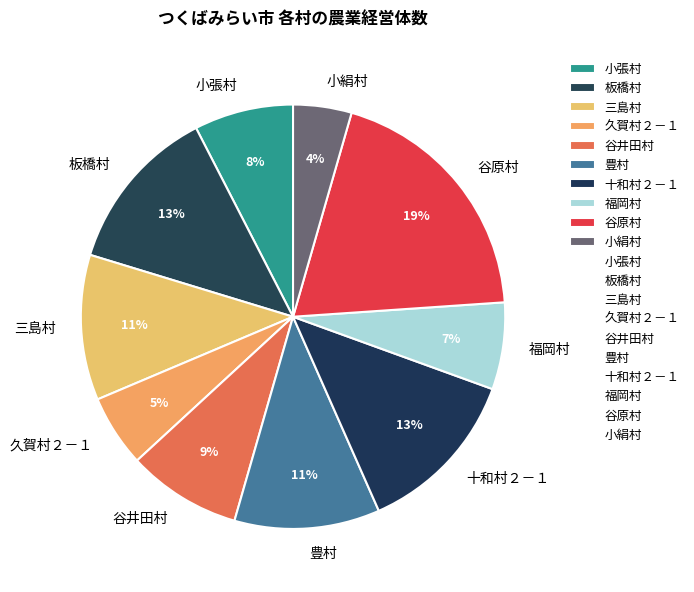

Is it true that 小張村 is 8% of the pie?

True